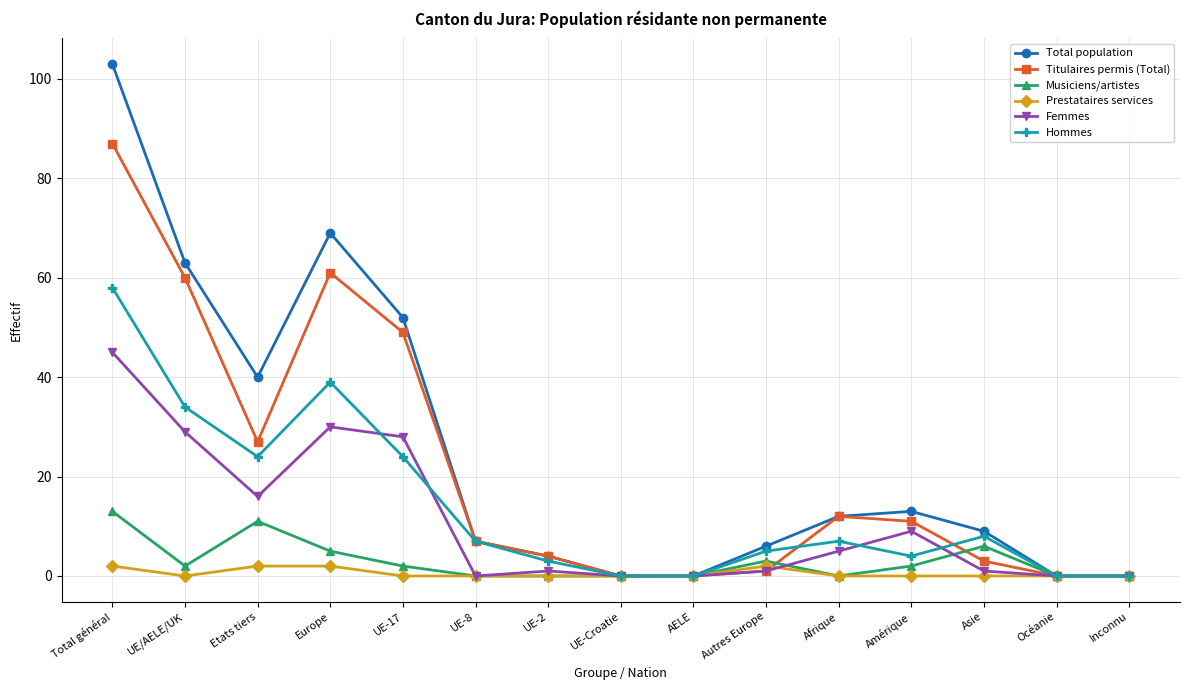

What is the difference between the highest and lowest values at Amérique?

13